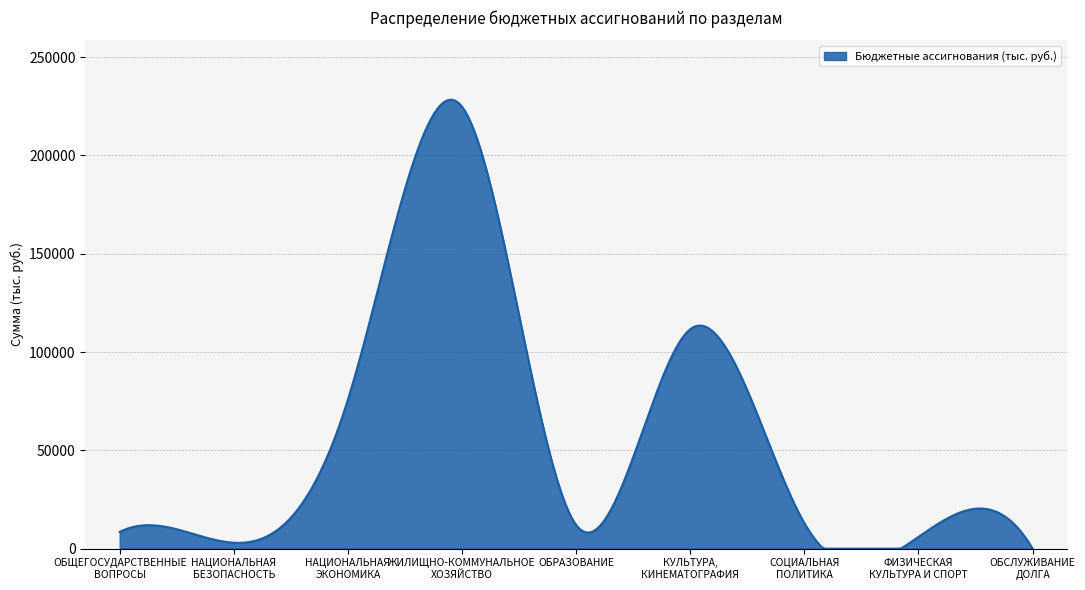

What is the difference between the second highest and second lowest values?

228327.8